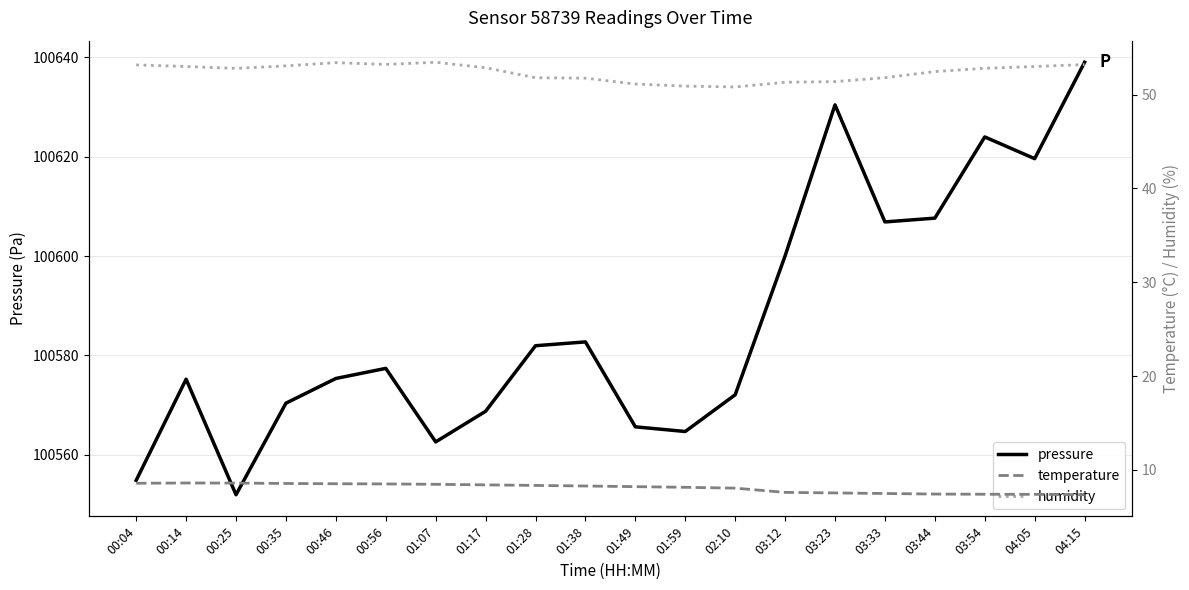

The temperature series shows 10.5 at 03:44. True or false?

False